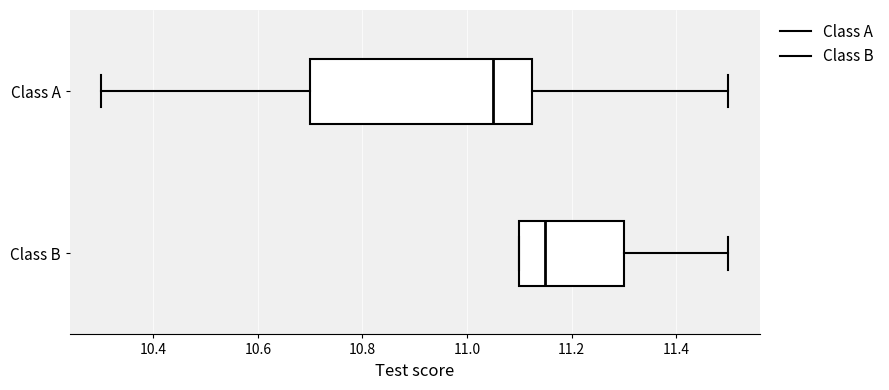

Which box is the widest, from its left edge to its right edge?

Class A